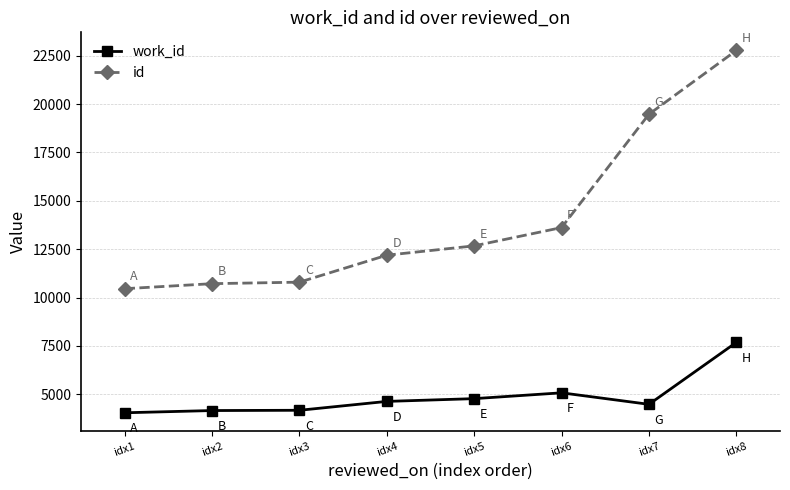

Which series has the largest total across all categories?

id